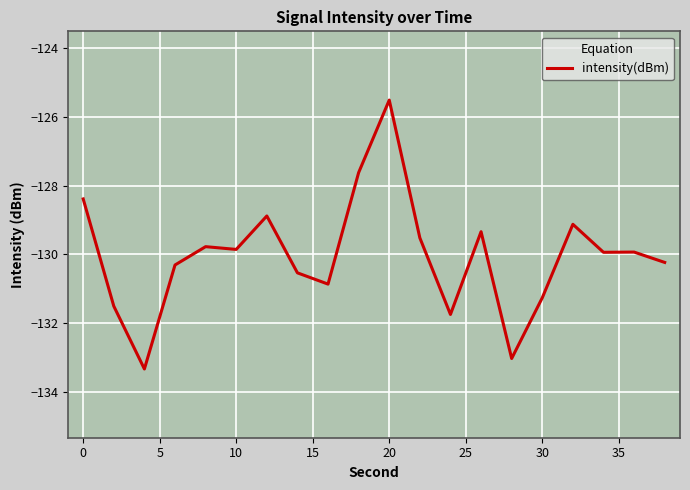

What is the maximum value shown in the chart?

-125.5